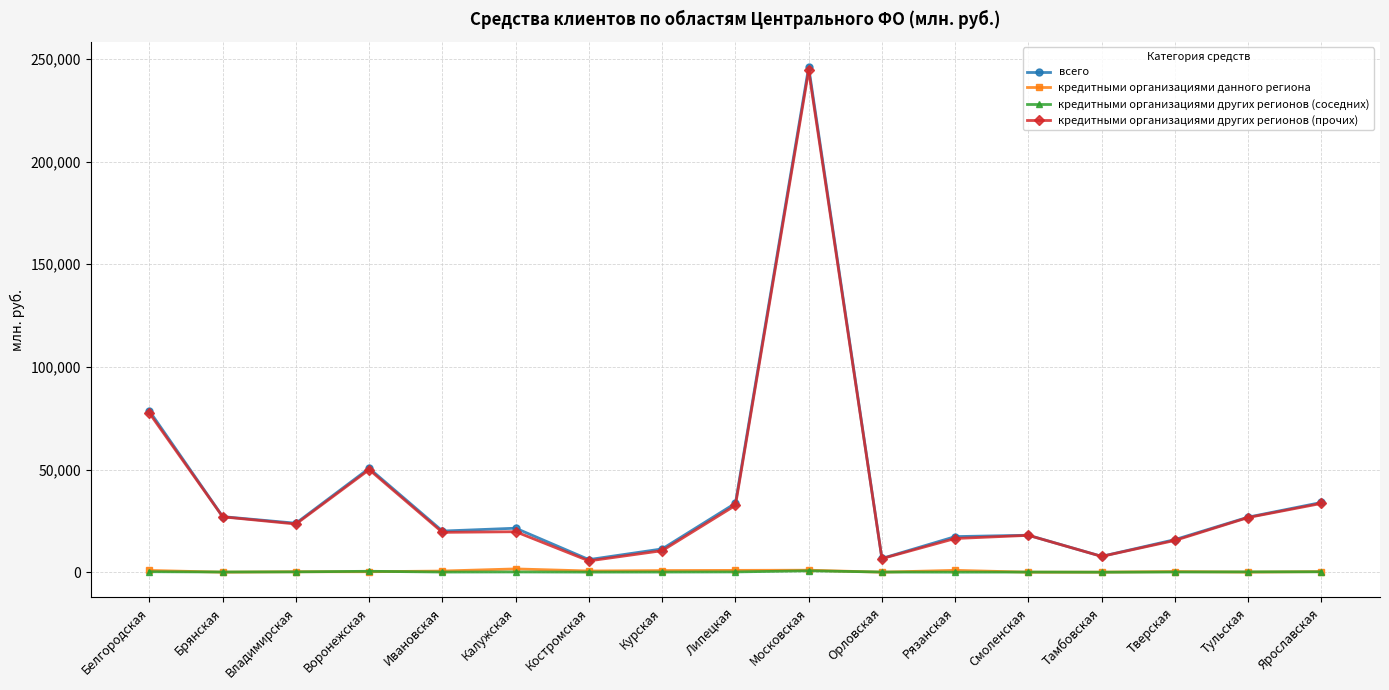

The кредитными организациями других регионов (прочих) series shows 23469 at Владимирская. True or false?

True